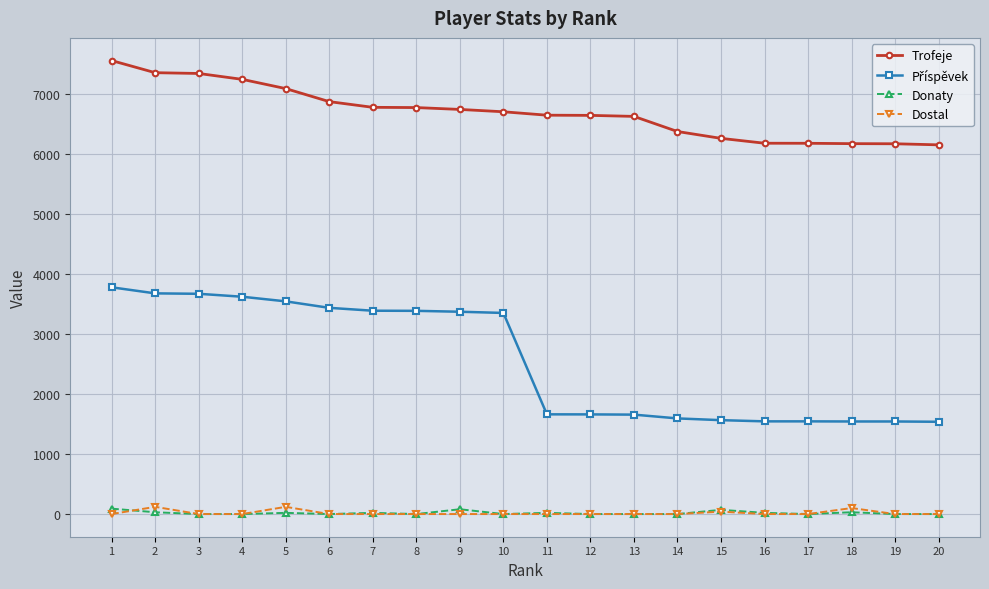

True or false: Dostal and Trofeje cross at least once.

False